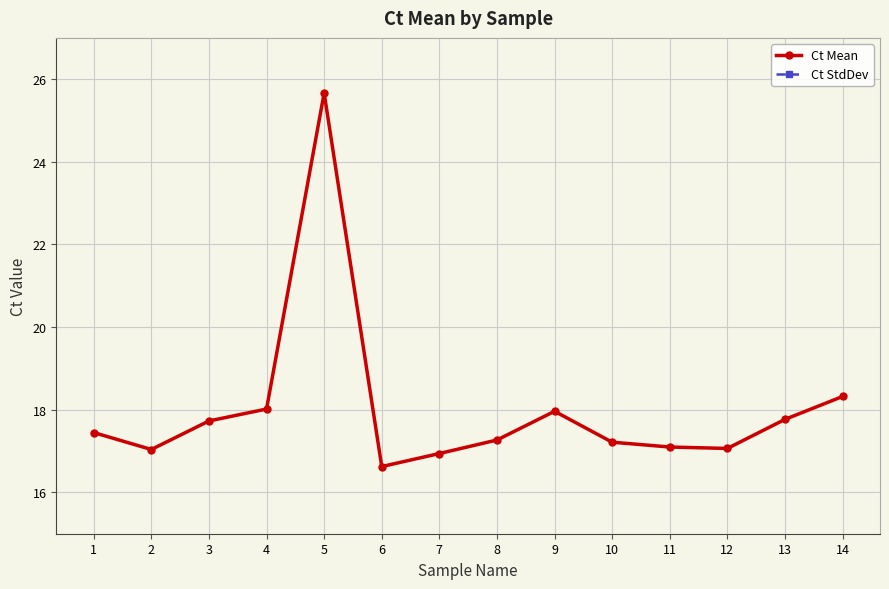

How many lines are shown in the chart?

2